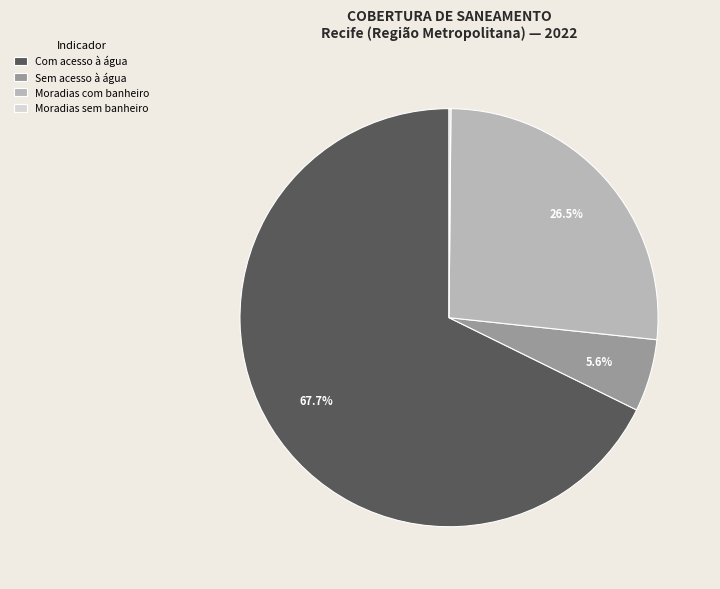

Does any single category account for the majority?

Yes